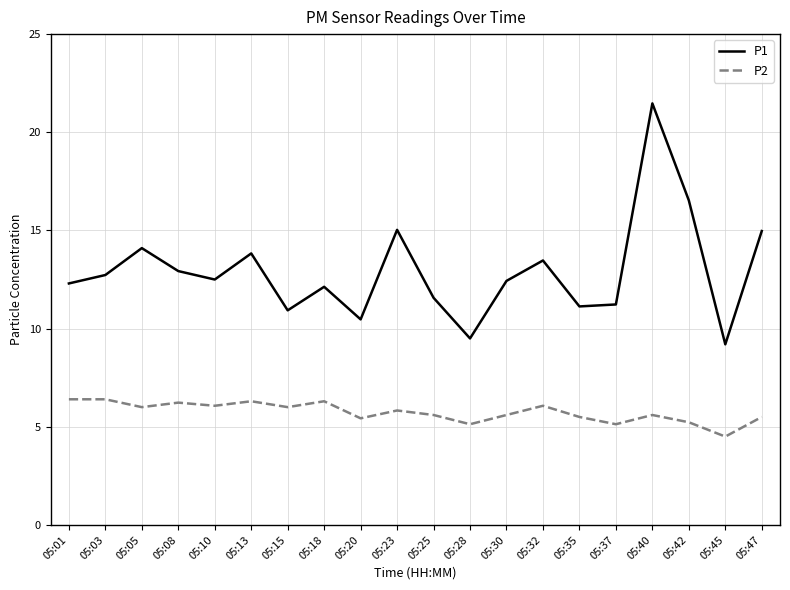

Does the chart have visible grid lines?

Yes